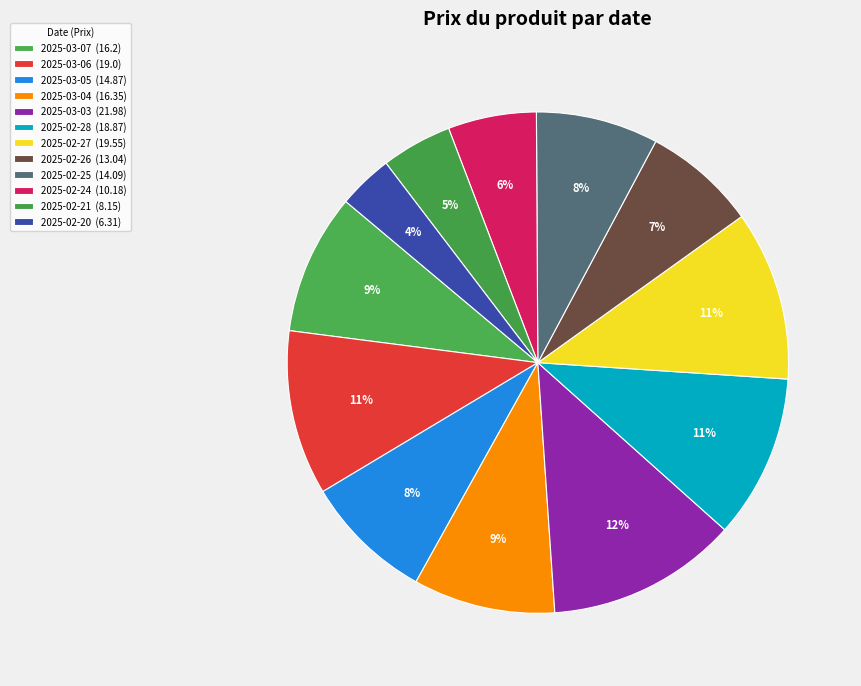

How many slices are in this pie chart?

12